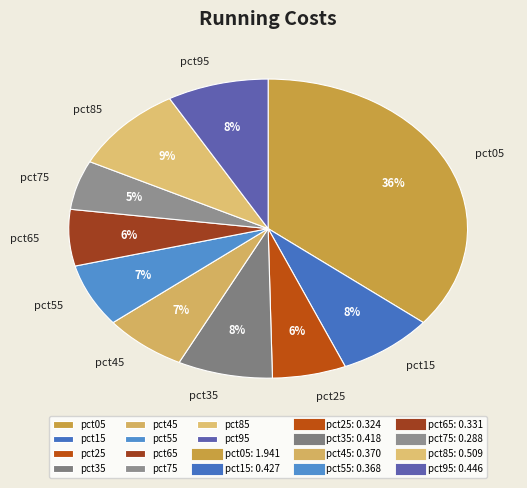

Is there a majority slice in this chart?

No